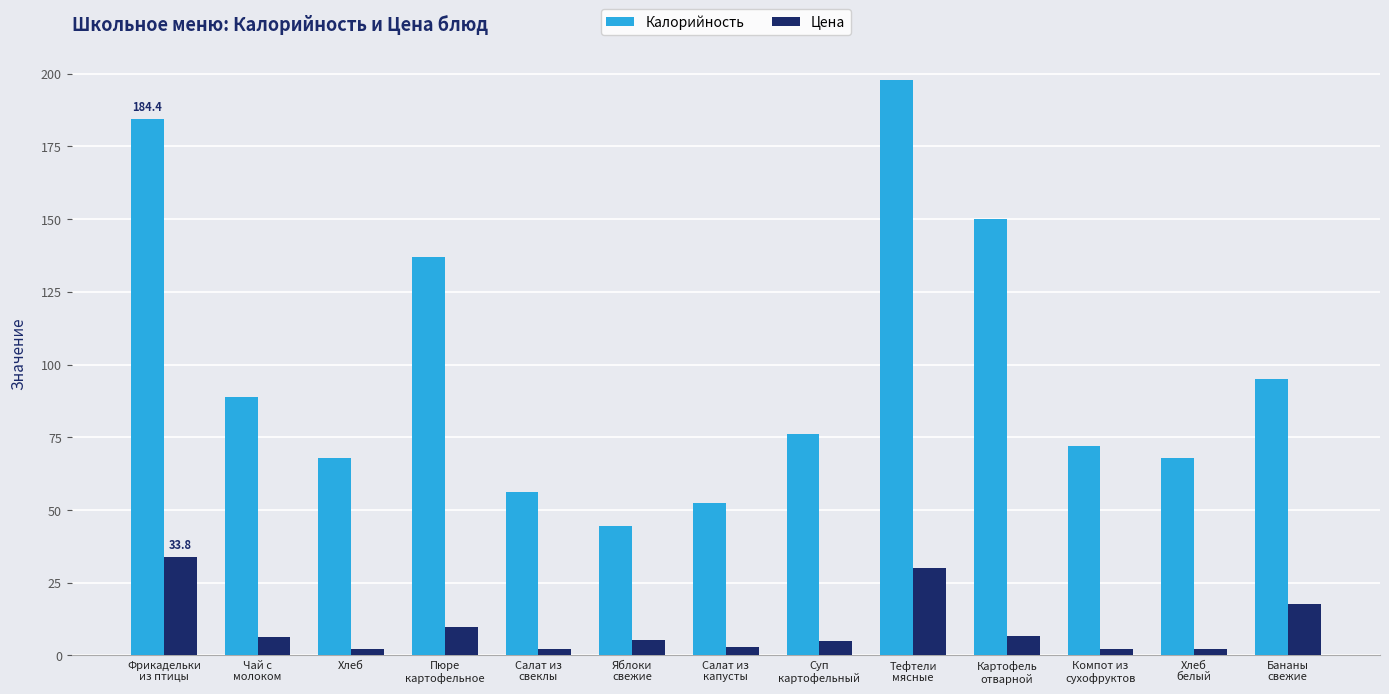

Are the bars grouped side by side (vs. stacked)?

Yes